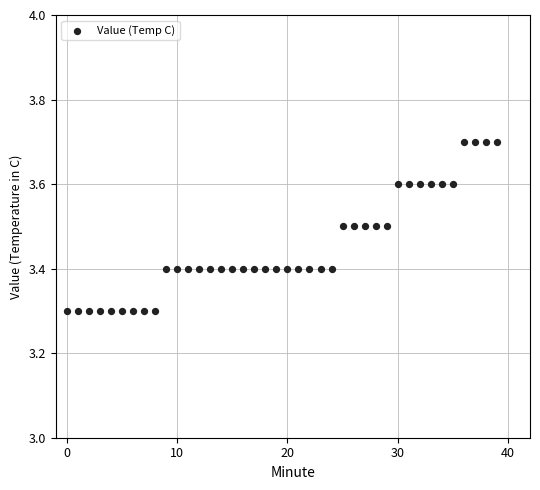

What is the range of Y values (max minus min)?

0.4